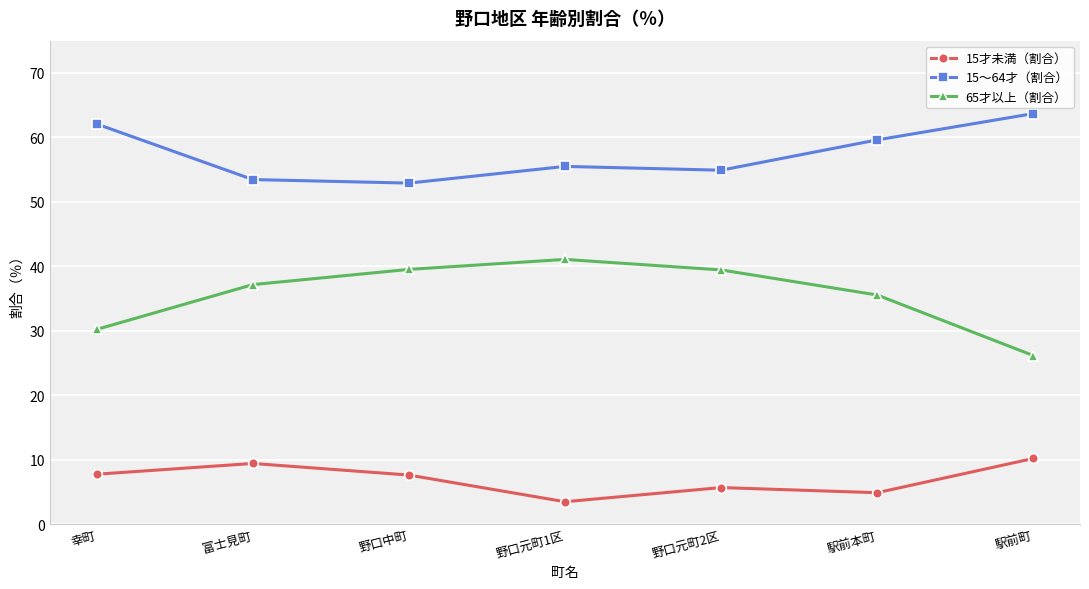

True or false: 15～64才（割合） has a value of 95.3 at 駅前町.

False